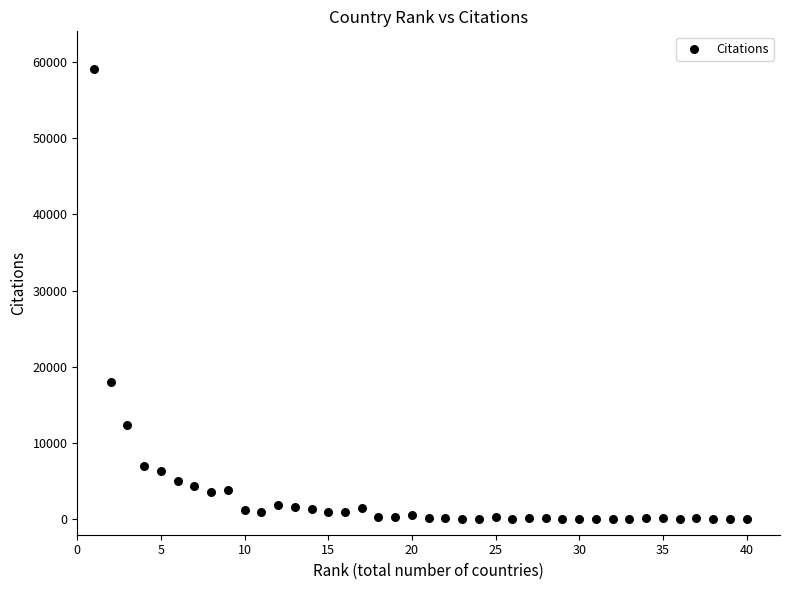

What is the range of X values (max minus min)?

39